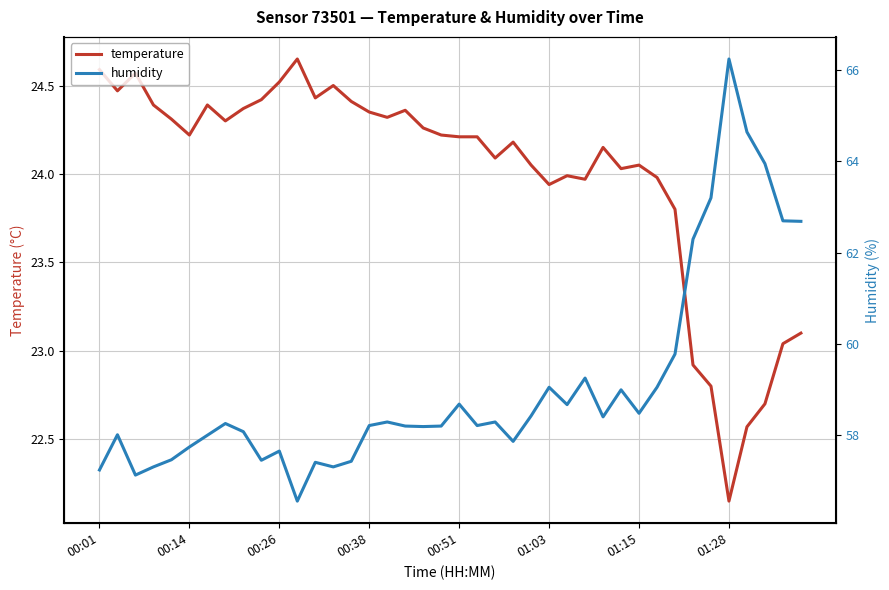

How many interior local valleys does the temperature series have?

10